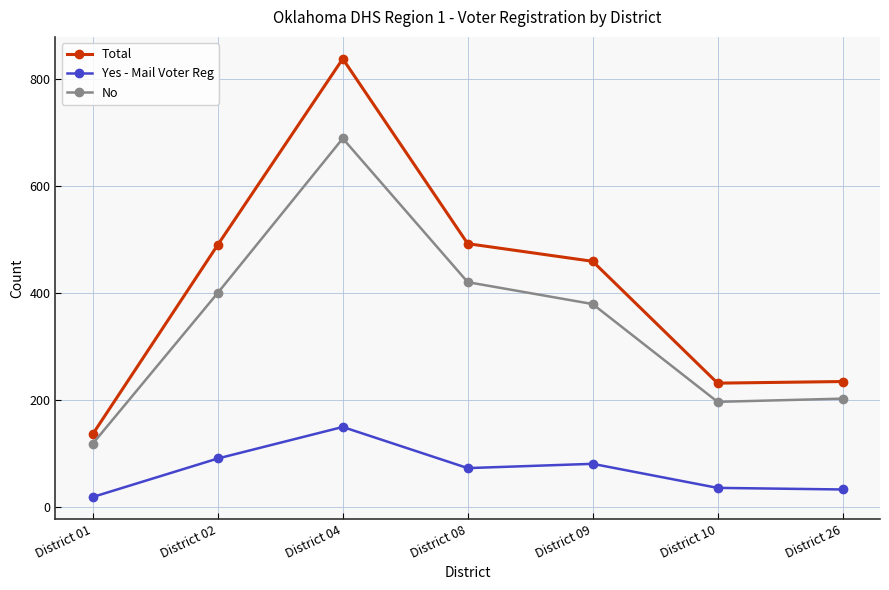

What is the difference between the highest and lowest values at District 01?

118